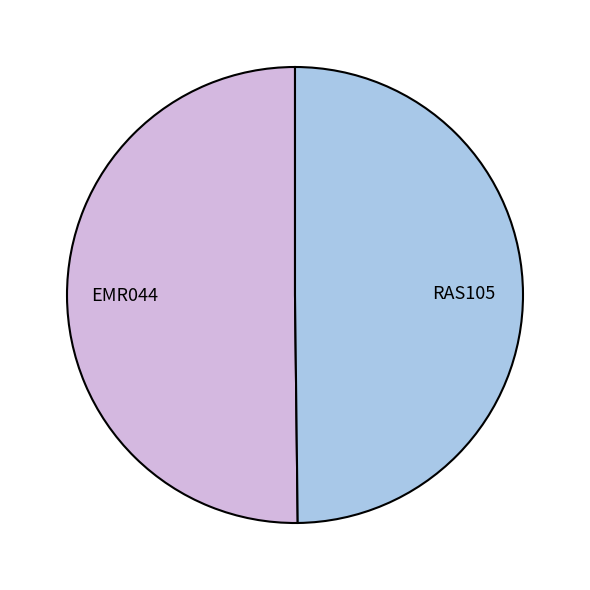

The EMR044 slice represents 61% of the pie. True or false?

False